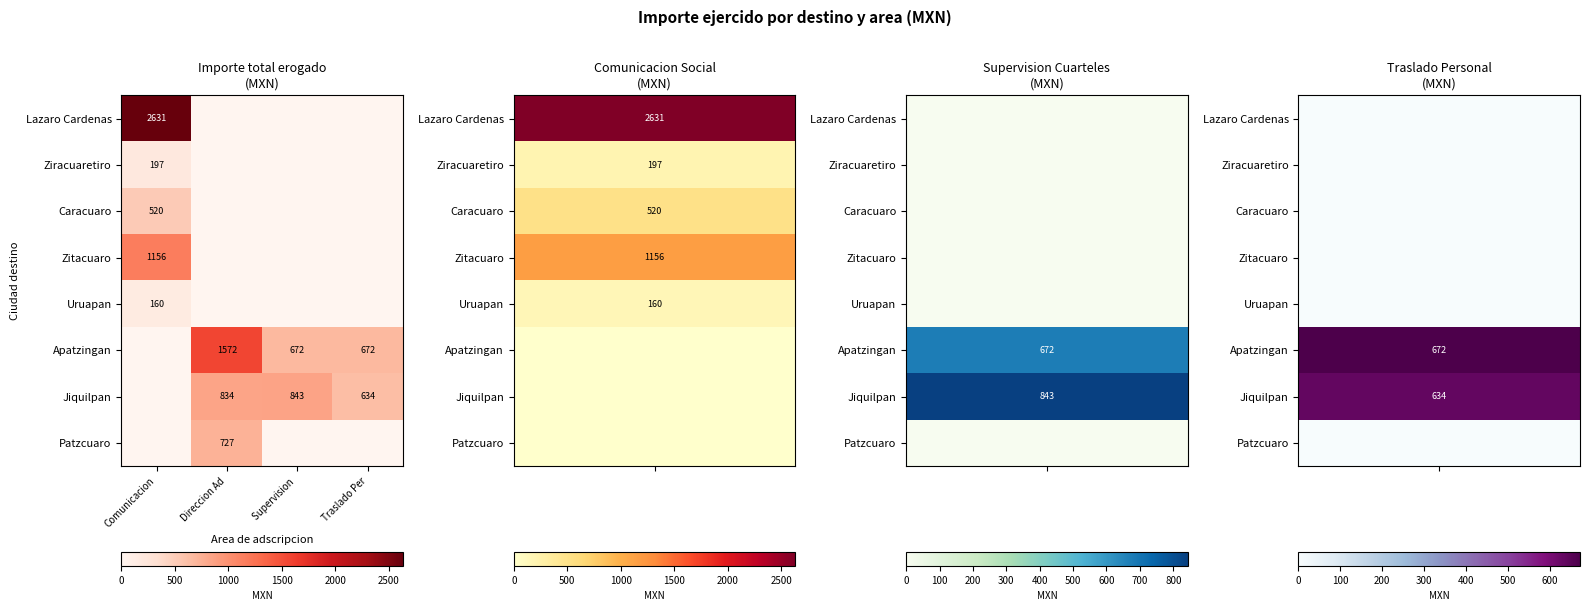

Is it true that Ziracuaretiro equals 197 at Comunicacion?

True